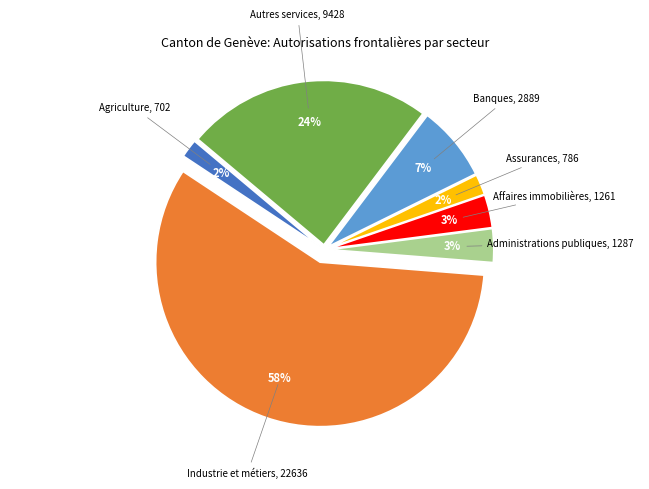

Is there a majority slice in this chart?

Yes